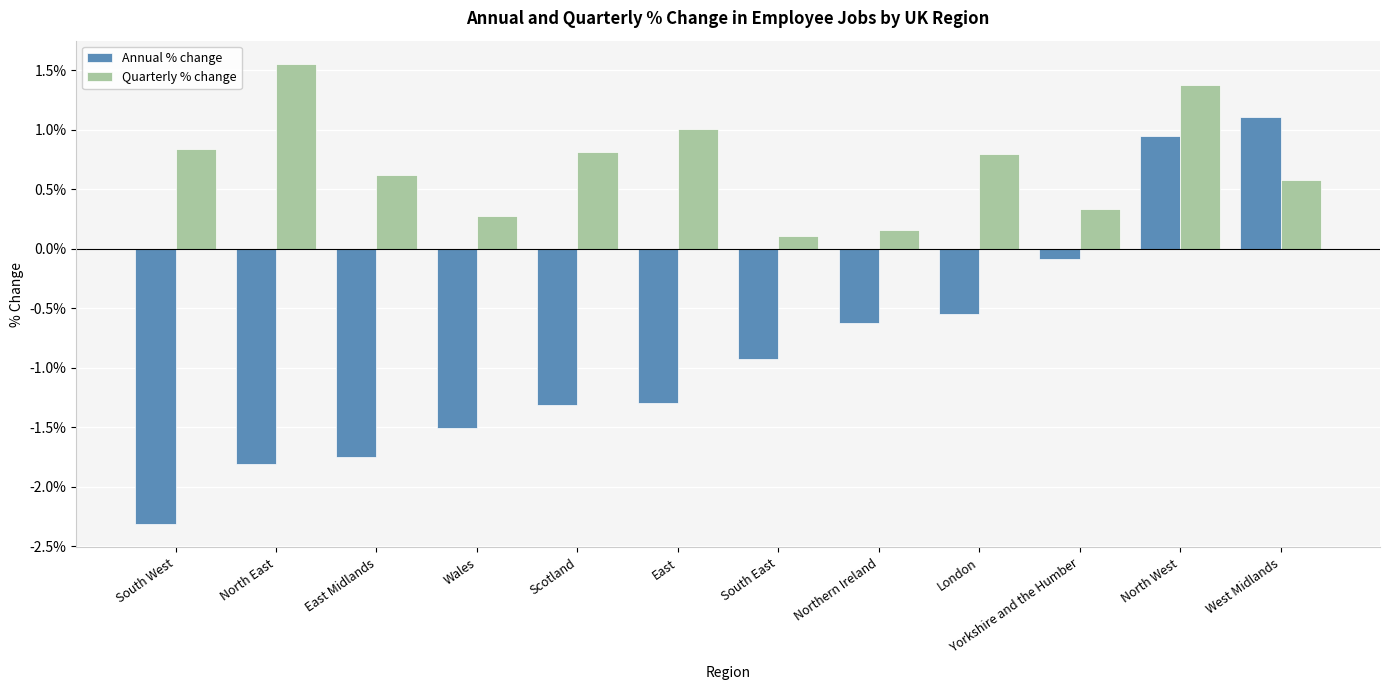

Does the chart contain stacked bars?

No